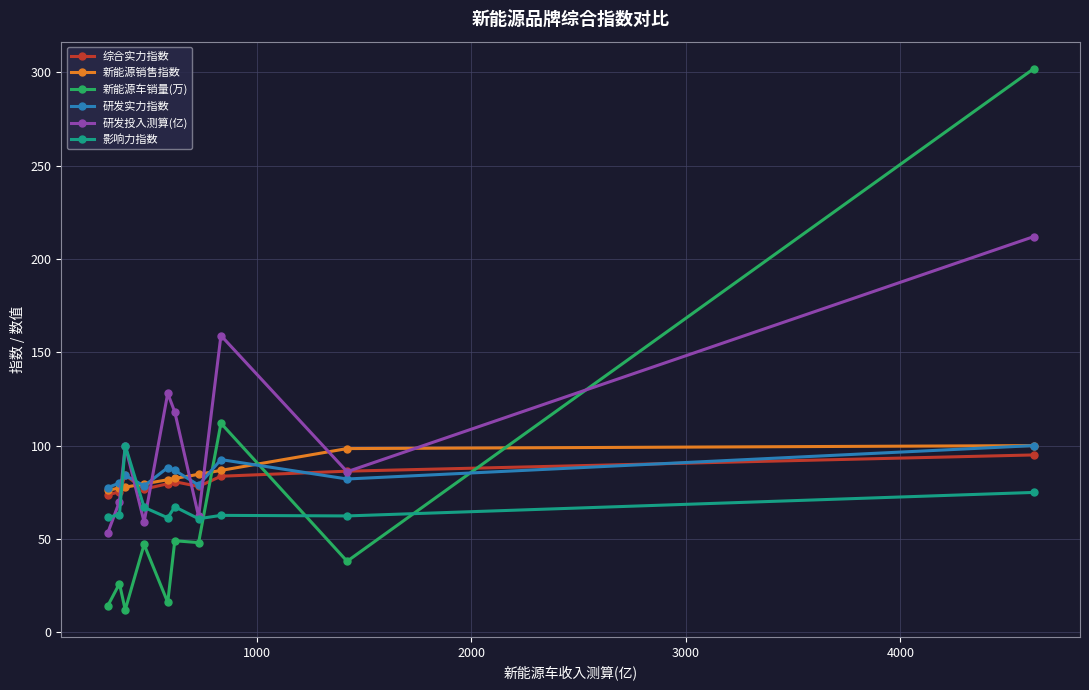

What is the value of the 综合实力指数 point at the 2nd from the left?

75.2